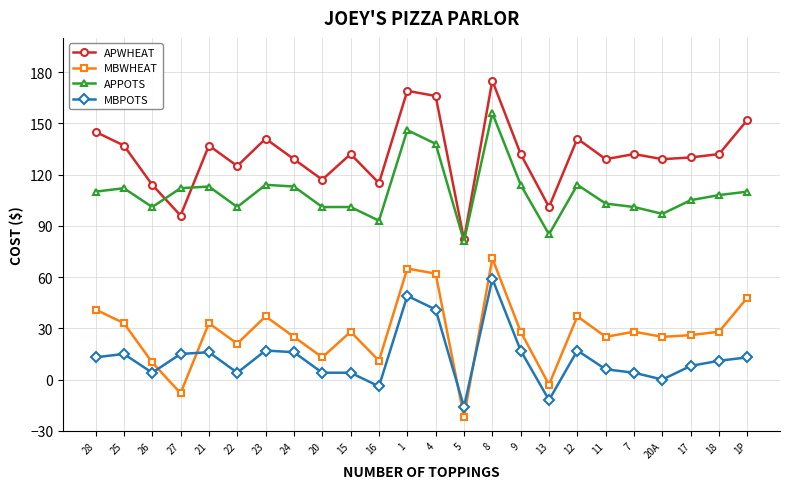

Which category has the highest value in the APPOTS series?

8